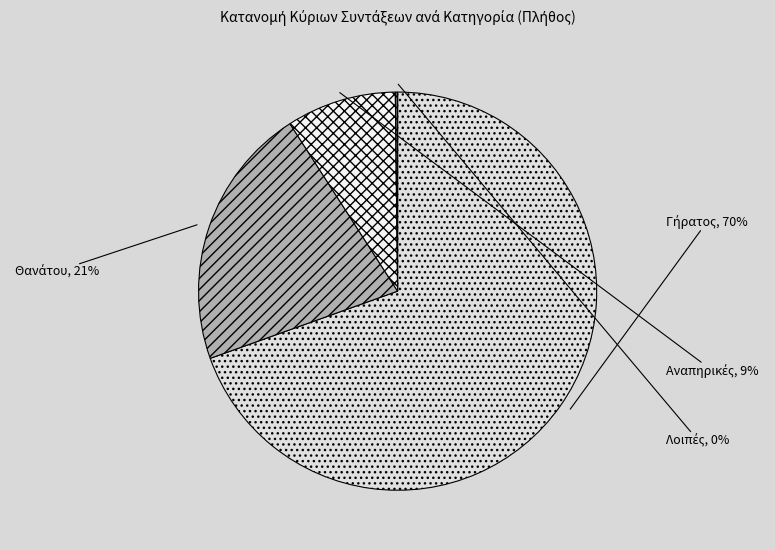

To the nearest percent, what is the difference between the largest and smallest slice percentages?

69%